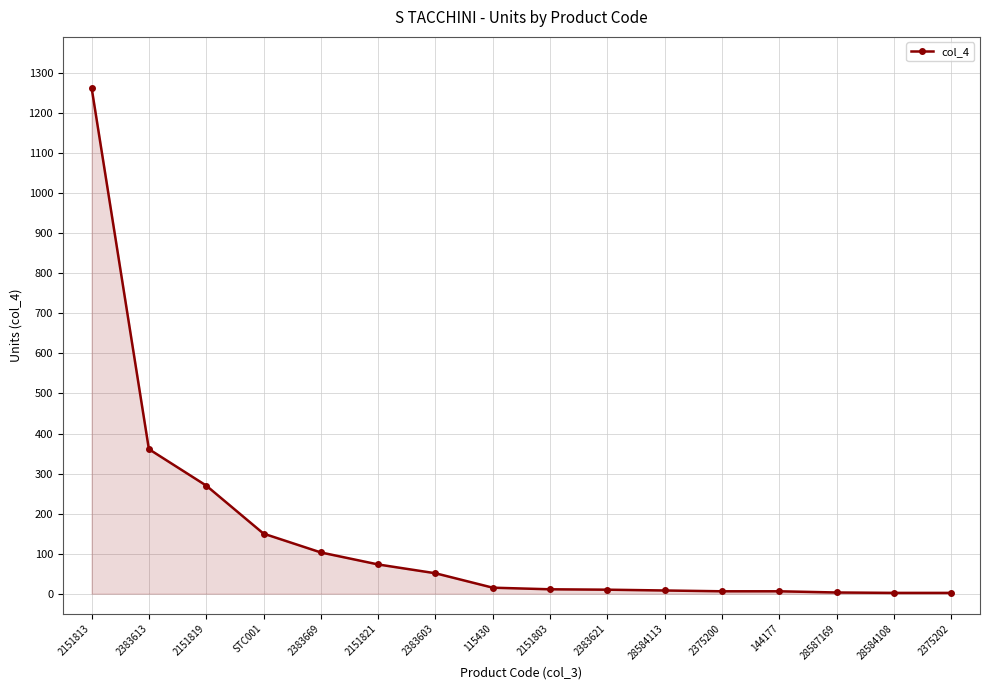

What is the sum of all values?

2335